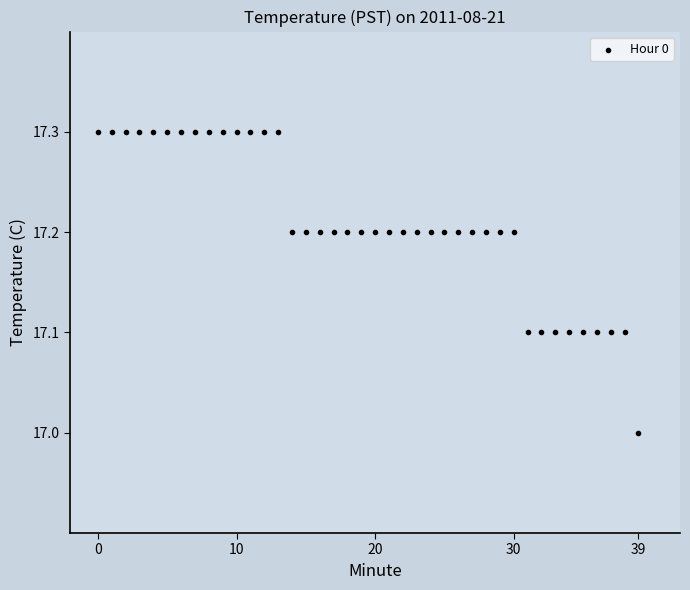

What is the range of Y values (max minus min)?

0.3